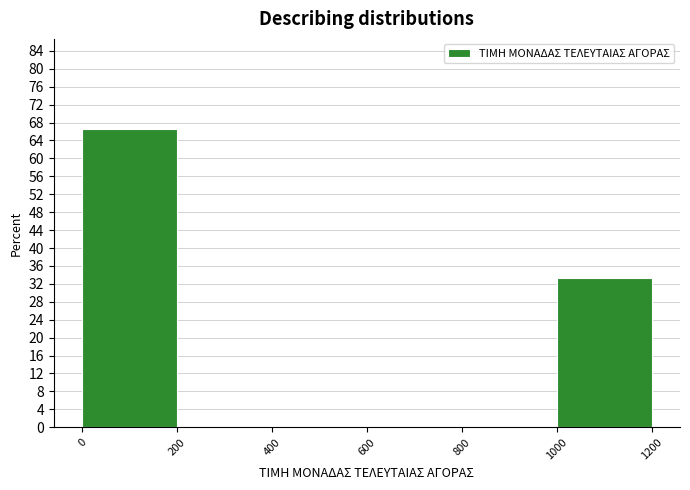

Which range on the x-axis has the tallest bar?

0 to 200